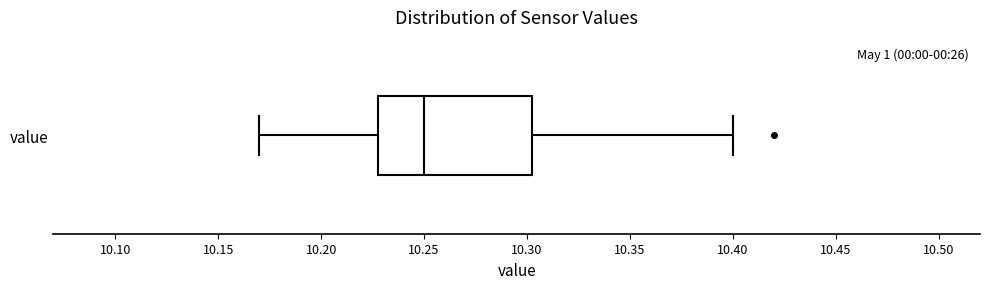

Read this box plot against the x-axis: the position of the median line, the range covered by the box, and the ends of both whiskers. The values are not printed on the chart, so give them approximately, as read against the axis.

median 10.250, box 10.230 to 10.305, whiskers 10.170 to 10.400